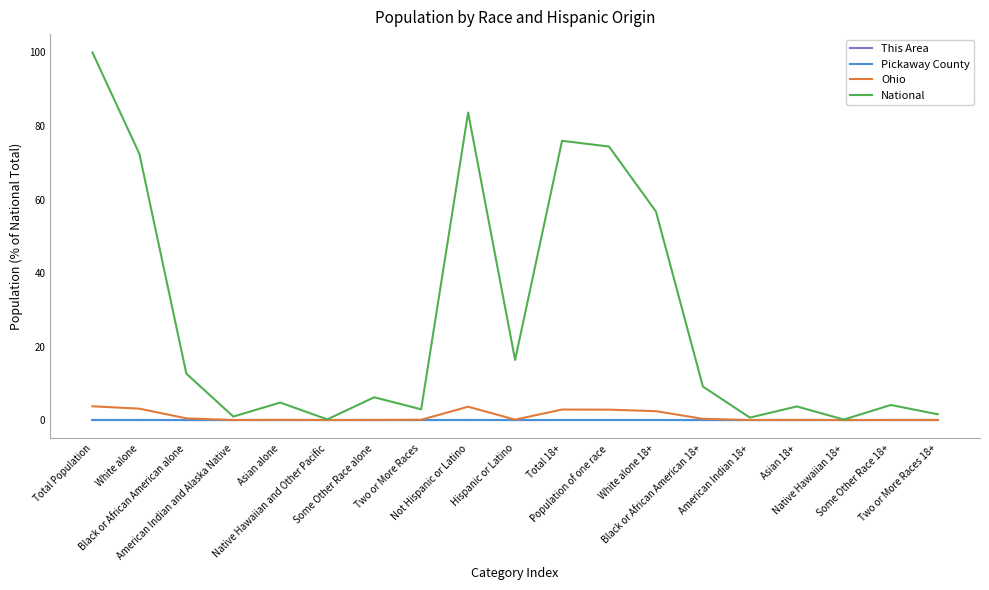

Which series has the largest range (max minus min)?

National